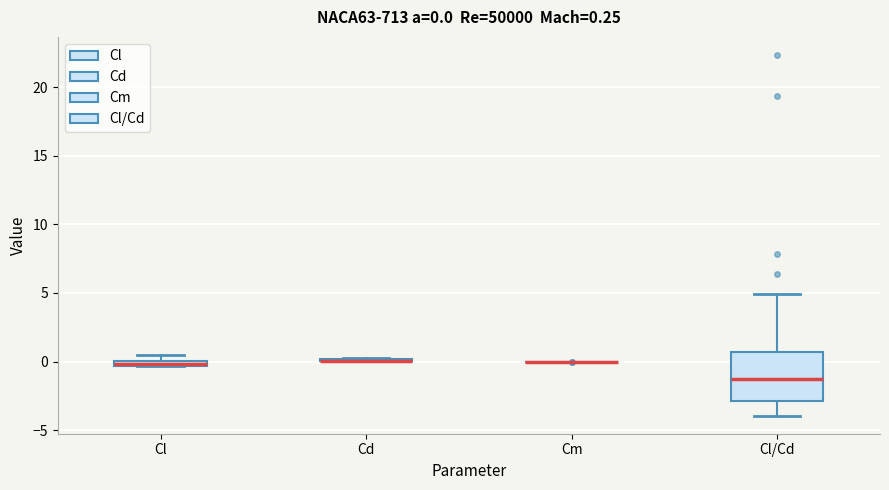

Comparing the boxes themselves (not the whiskers), which one is the tallest?

Cl/Cd